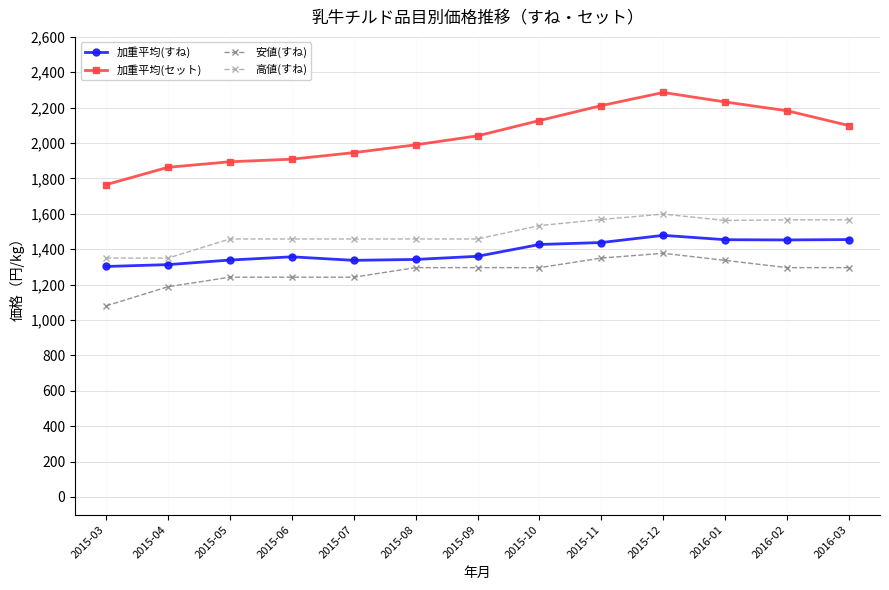

What is the label of the 8th point from the right?

2015-08